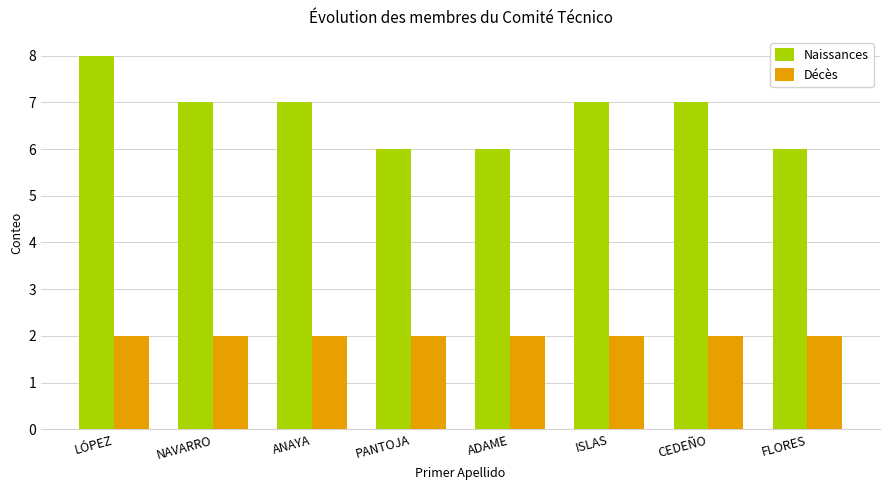

What position from the right is FLORES?

1